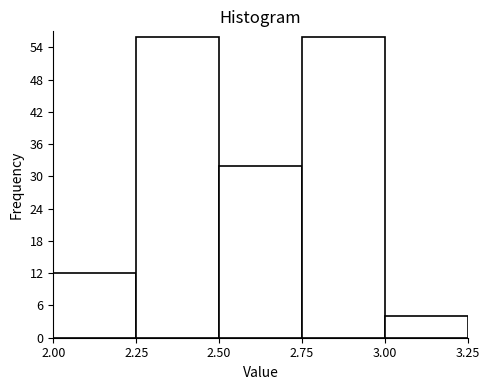

Reading left to right, transcribe this chart: for each bar, give the range it covers on the x-axis and its height. The values are not printed on the chart, so give them approximately, as read against the axis.

2.00 to 2.25: 12
2.25 to 2.50: 56
2.50 to 2.75: 32
2.75 to 3.00: 56
3.00 to 3.25: 4